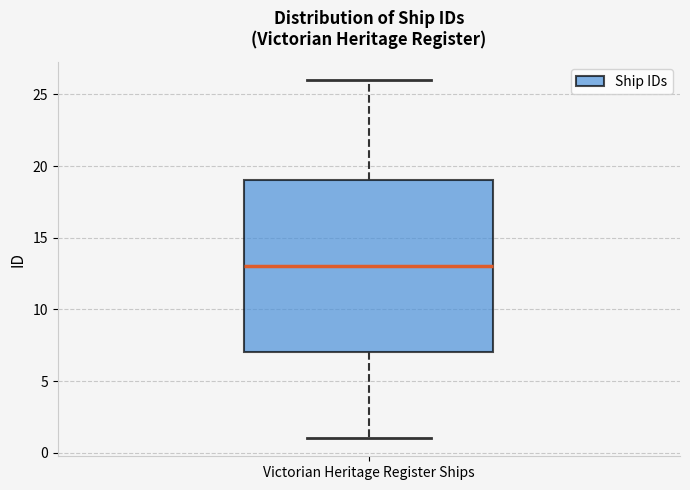

Transcribe this box plot: give where the median line is, the range the box spans, and where the two whiskers end, as read against the y-axis. The values are not printed on the chart, so give them approximately, as read against the axis.

median 13, box 7 to 19, whiskers 1 to 26